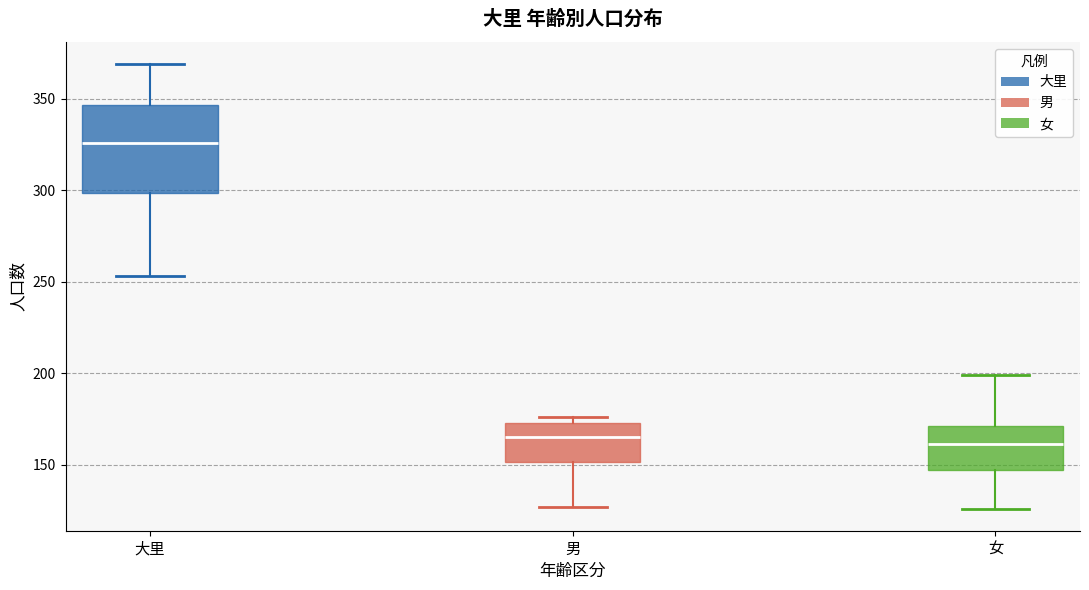

Which box is the tallest, from its lower edge to its upper edge?

大里